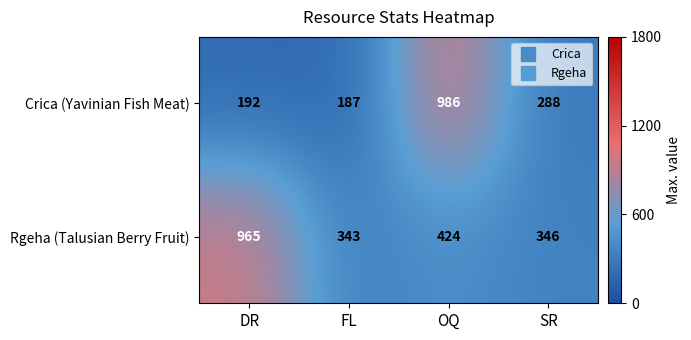

What is the sum of the Crica (Yavinian Fish Meat) values at DR and FL?

379